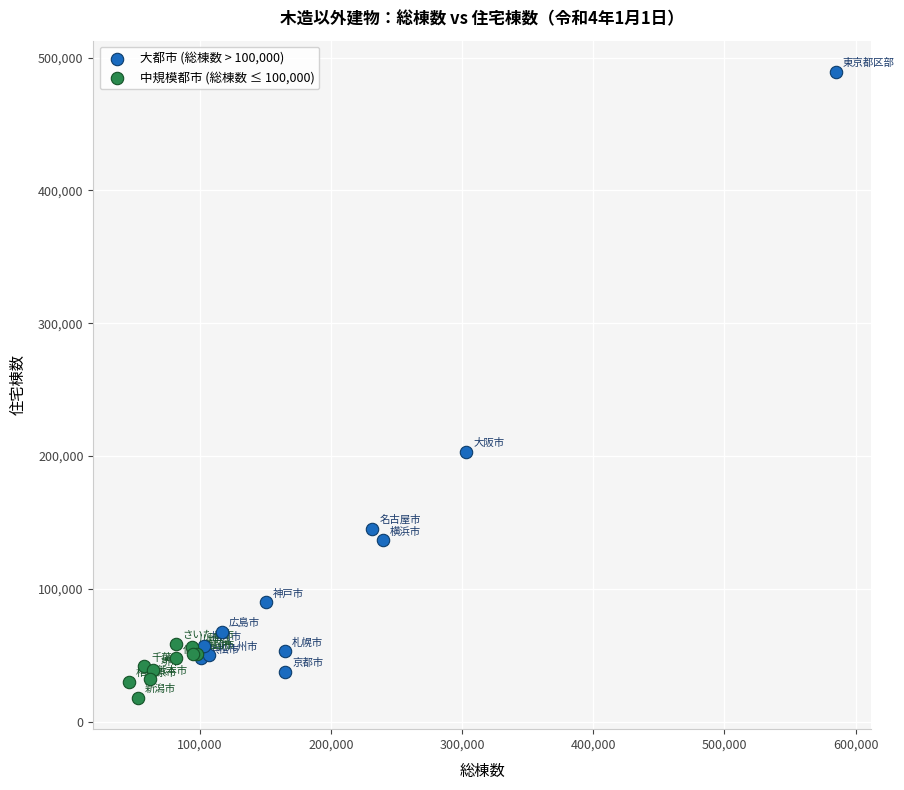

Which series has the largest Y range (max minus min)?

大都市 (総棟数 > 100,000)